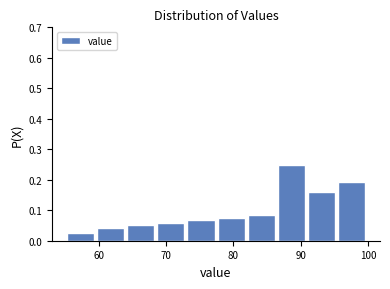

Reading left to right, transcribe this chart: for each bar, give the range it covers on the x-axis and its height. Neither the bar edges nor the heights are printed on the chart, so give them approximately, as read against the axes.

55 to 60: 0.03
60 to 64: 0.04
64 to 69: 0.05
69 to 73: 0.06
73 to 78: 0.07
78 to 82: 0.08
82 to 87: 0.08
87 to 91: 0.25
91 to 96: 0.16
96 to 100: 0.19